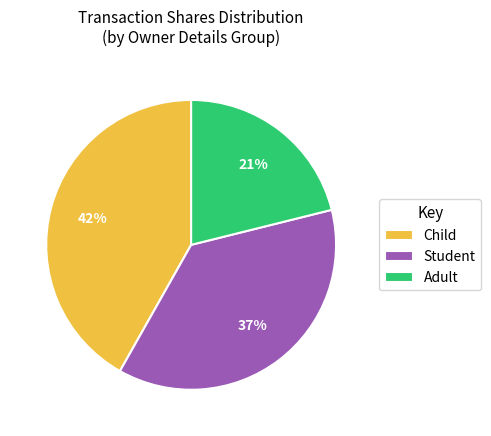

Which category has the biggest portion of the pie?

Child